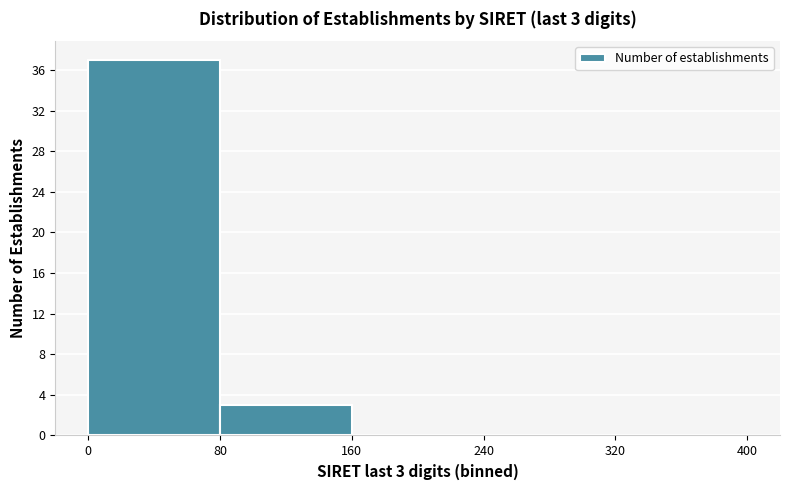

Which range on the x-axis has the tallest bar?

0 to 80